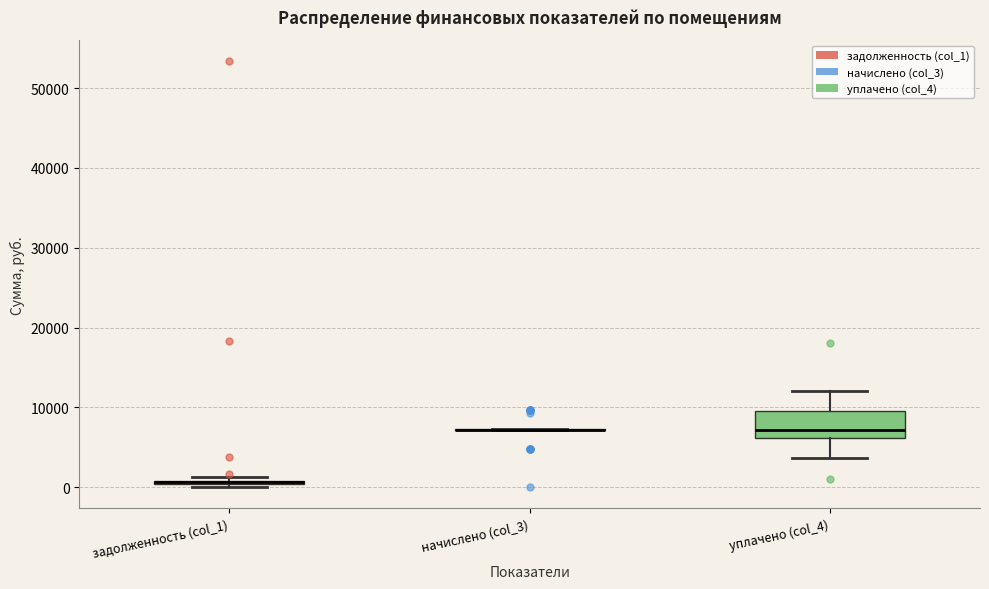

Which box is the tallest, from its lower edge to its upper edge?

уплачено (col_4)